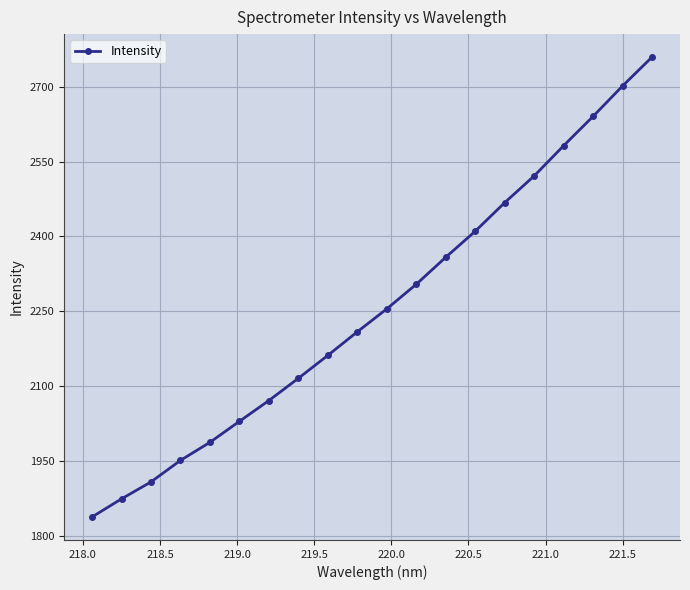

What is the smallest value displayed?

1837.8